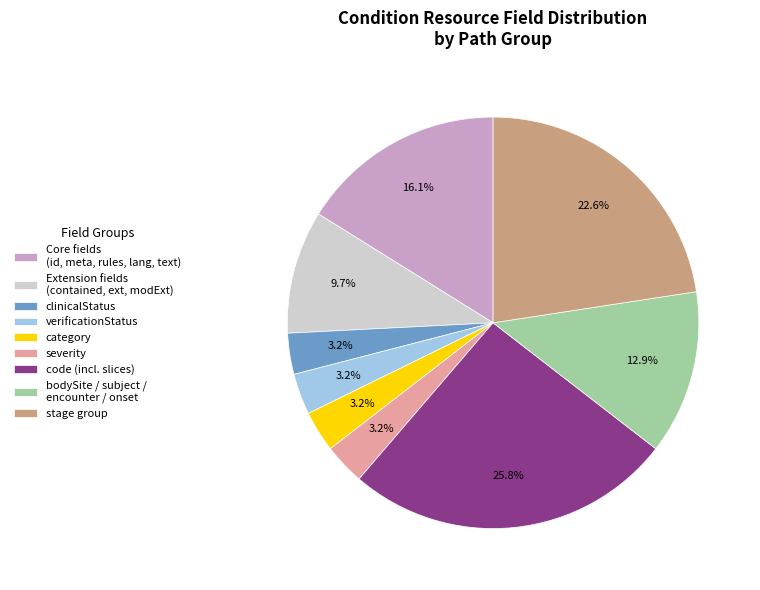

How much of the chart is everything except severity?

96.8%